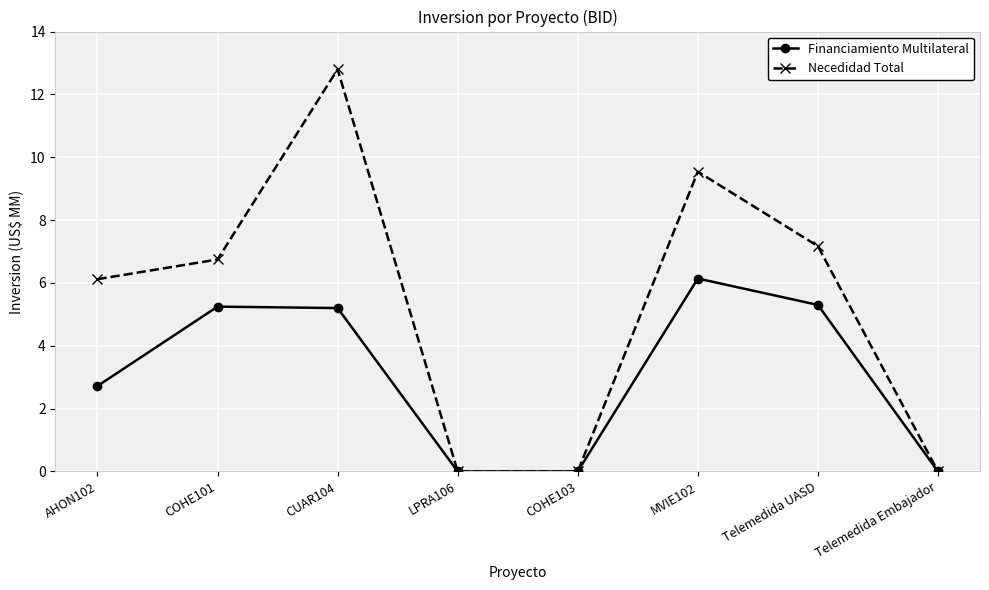

How many lines are shown in the chart?

2